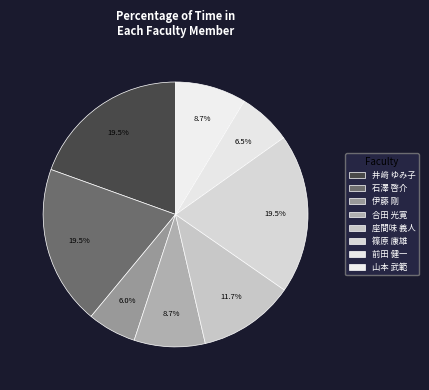

Does 石澤 啓介 represent more than half of the total?

No